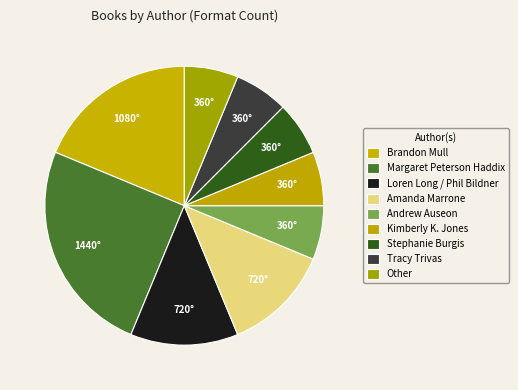

Between Amanda Marrone and Tracy Trivas, which is larger?

Amanda Marrone